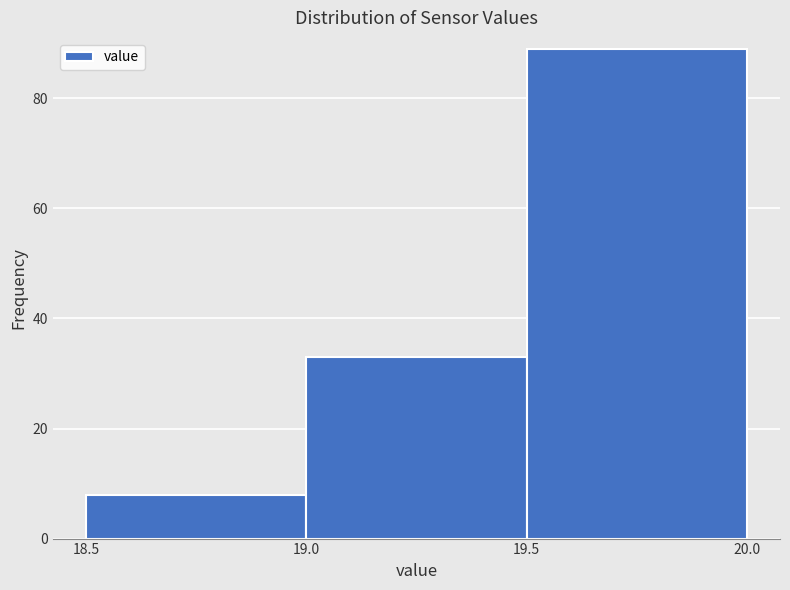

Reading left to right, list every bar in this chart as the range it spans on the x-axis followed by its height. The values are not printed on the chart, so give them approximately, as read against the axis.

18.5 to 19.0: 8
19.0 to 19.5: 34
19.5 to 20.0: 90